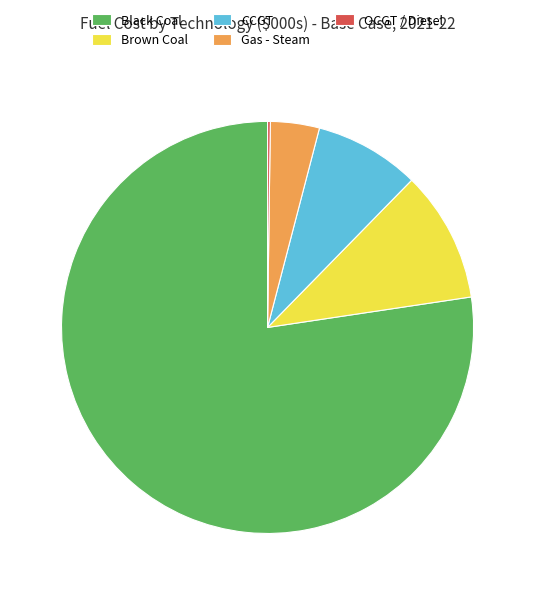

True or false: Black Coal accounts for 77% of the total.

True